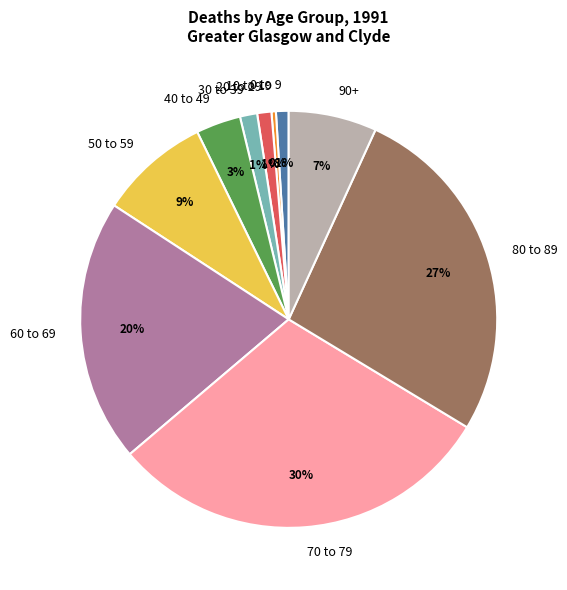

True or false: 40 to 49 accounts for 3% of the total.

True